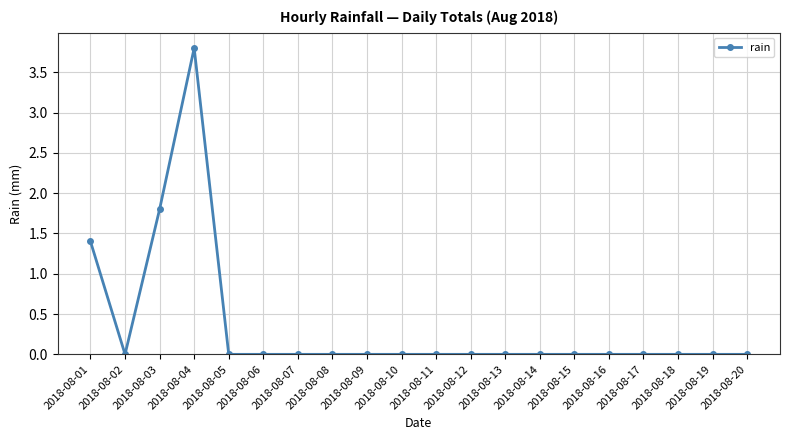

Reading left to right, what are all the values shown in this chart?

1.4	0.0	1.8	3.8	0.0	0.0	0.0	0.0	0.0	0.0	0.0	0.0	0.0	0.0	0.0	0.0	0.0	0.0	0.0	0.0